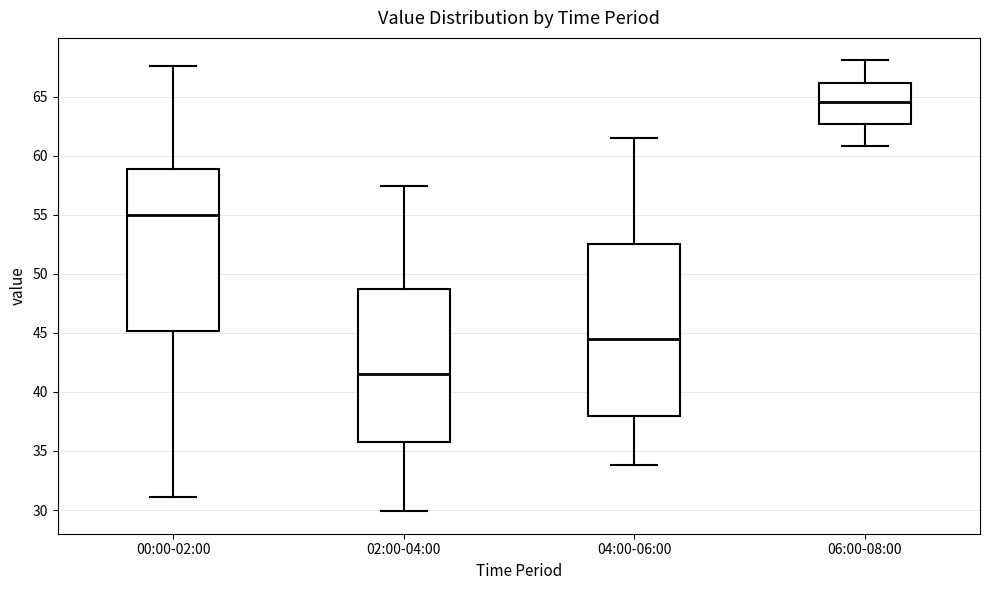

Which box has the lowest median line?

02:00-04:00